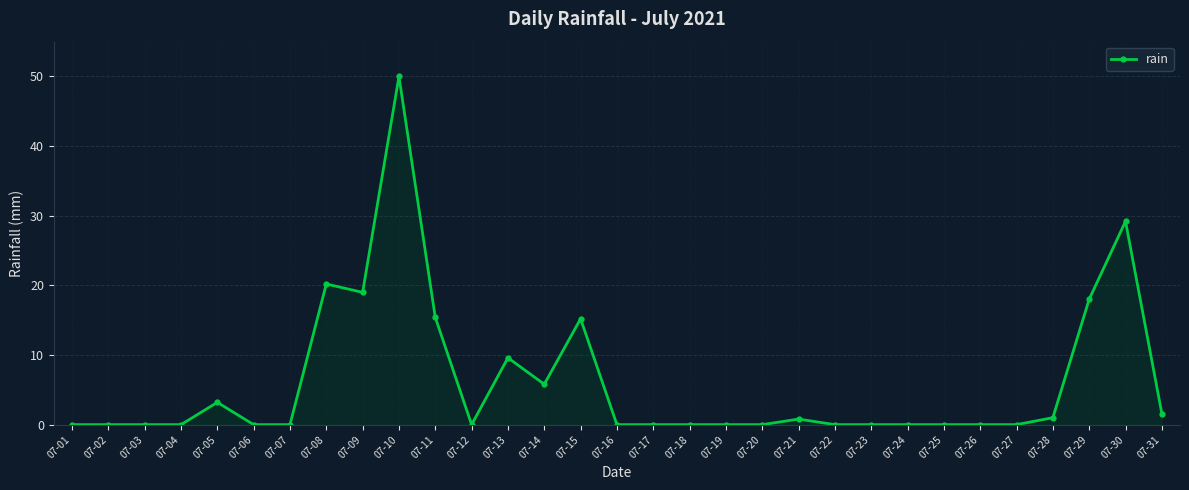

What is the difference between the maximum and minimum values?

50.0